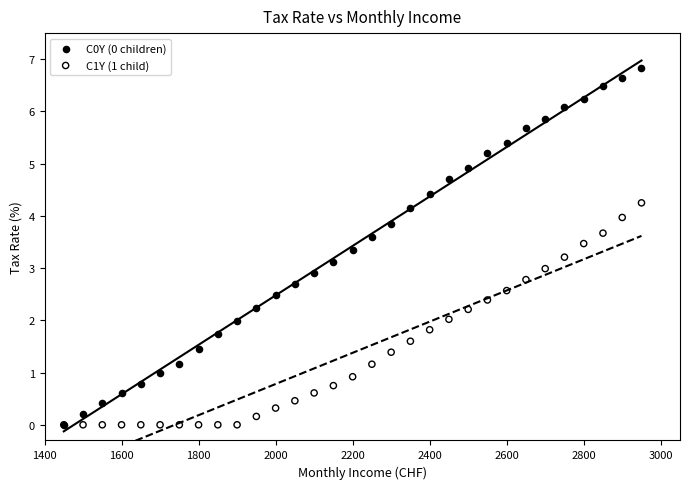

What are all the series names shown in the legend?

C0Y (0 children), C1Y (1 child)